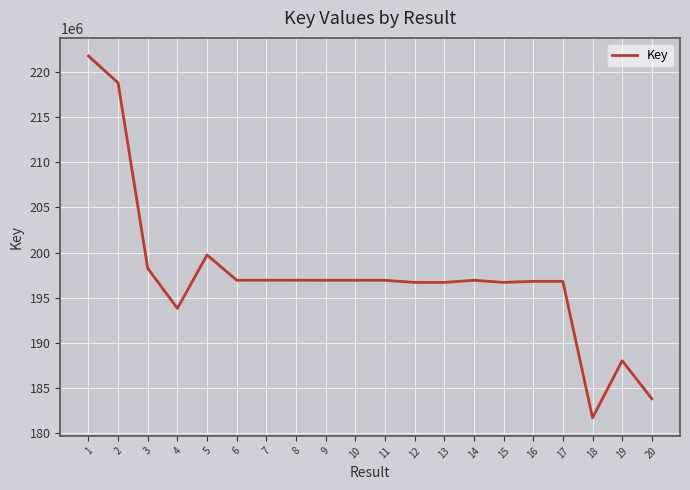

Is it true that the value at 5 is 199735170?

True